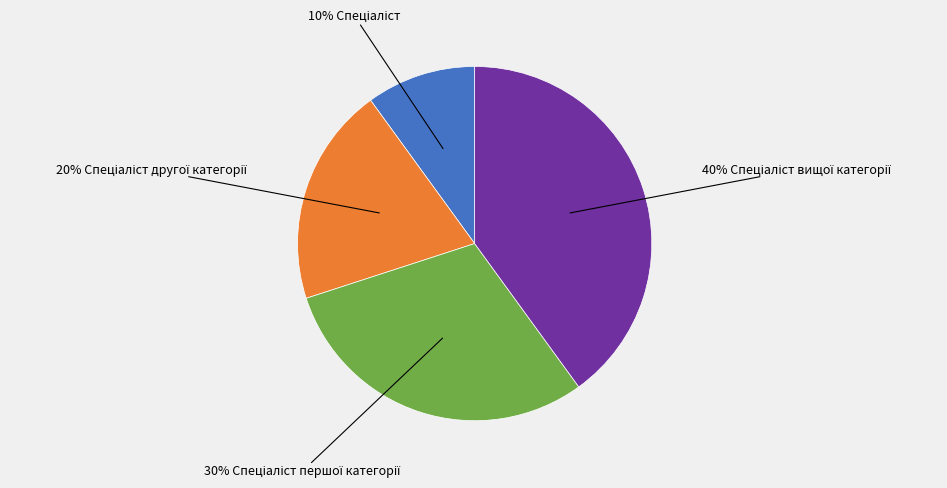

Is there any slice that represents more than half of the pie?

No